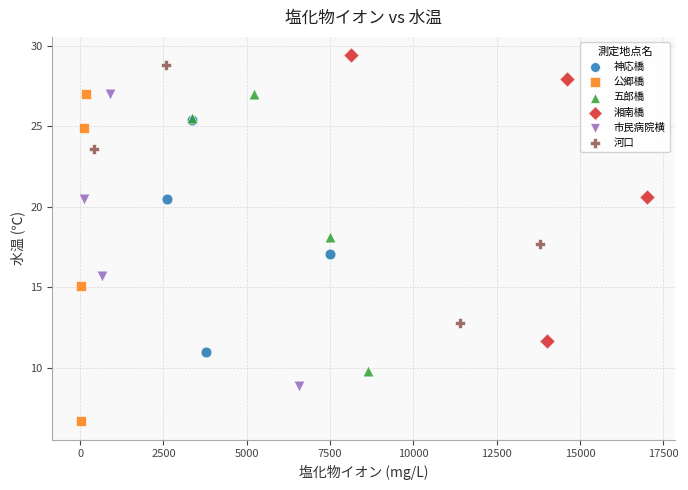

Which series has the widest spread of Y values?

公郷橋